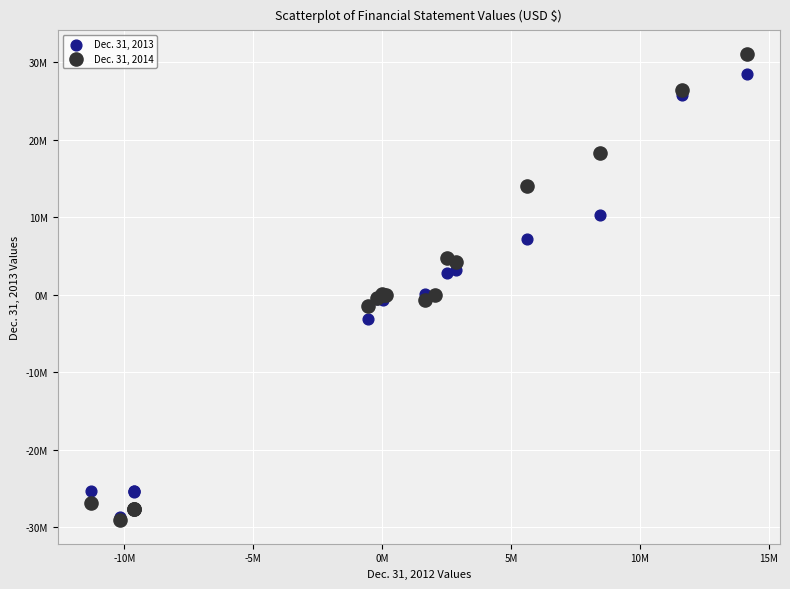

Which series has the largest Y range (max minus min)?

Dec. 31, 2014